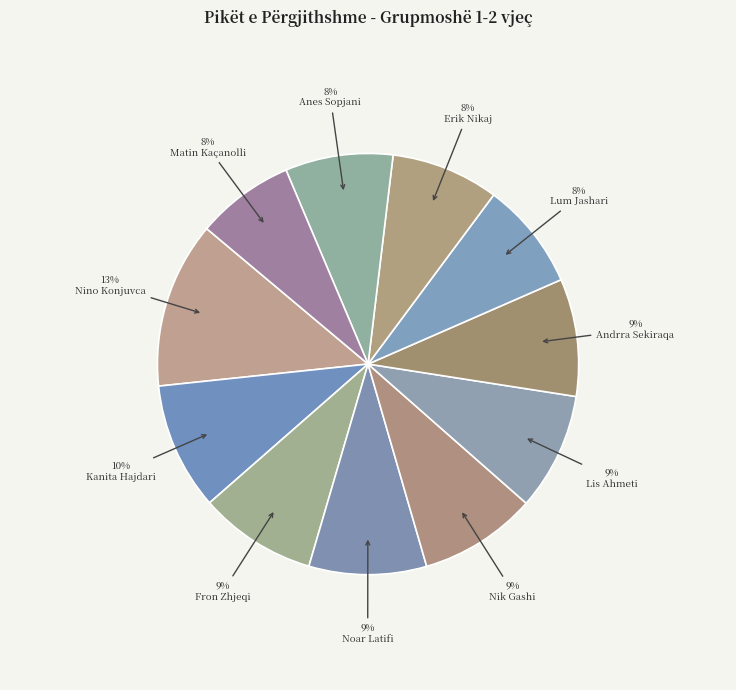

Is there any slice that represents more than half of the pie?

No